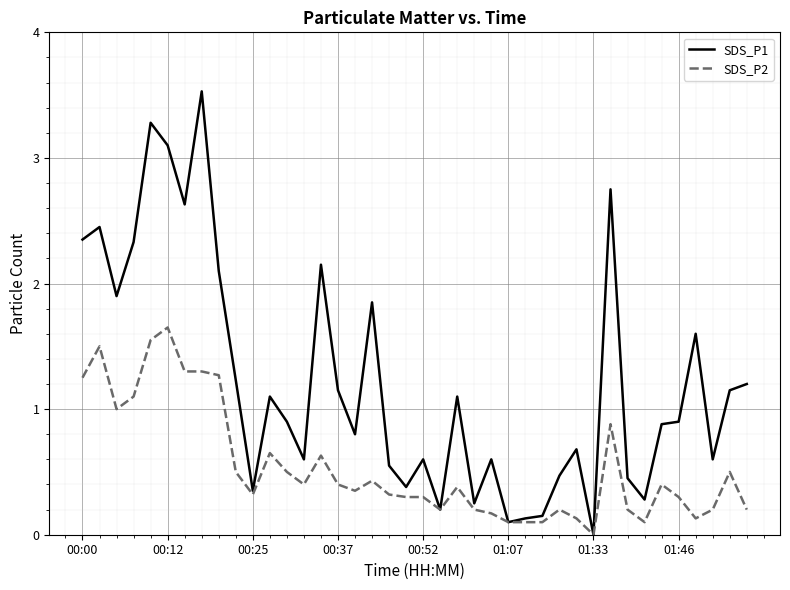

List the series in order of their peak value, lowest first.

SDS_P2, SDS_P1